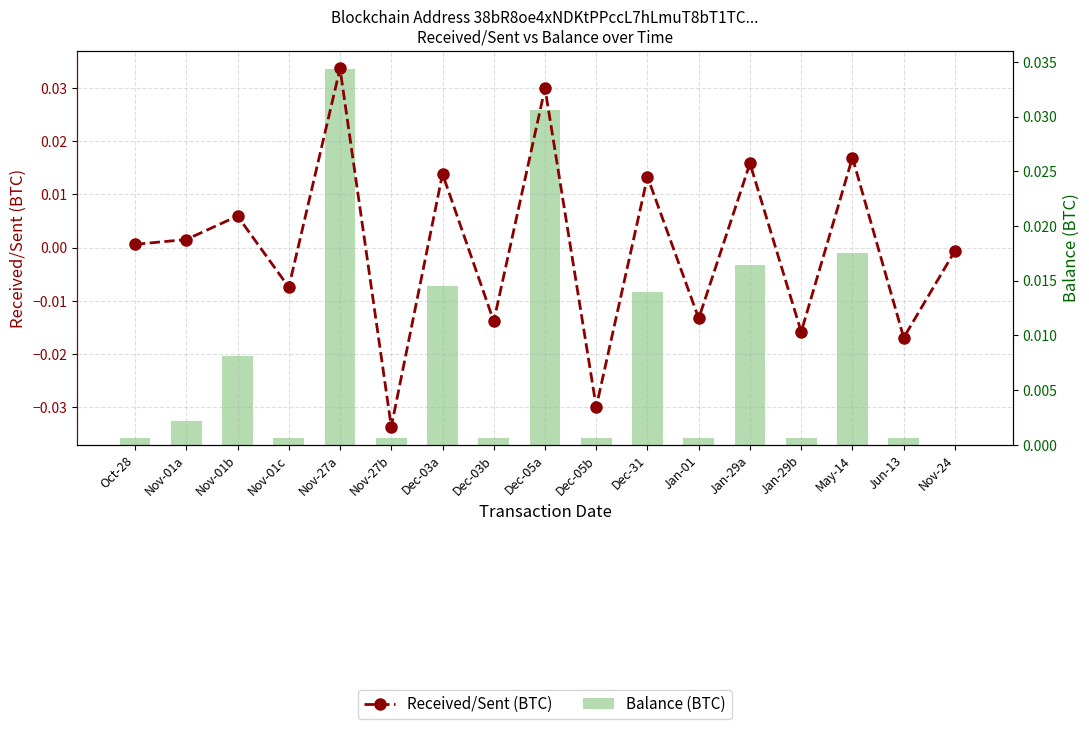

What are all the series names shown in the legend?

Received/Sent (BTC), Balance (BTC)